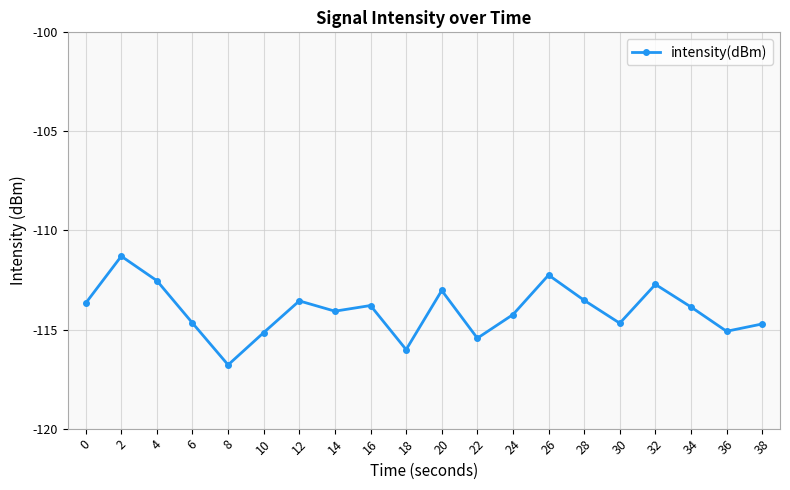

How many distinct data groups are displayed?

1